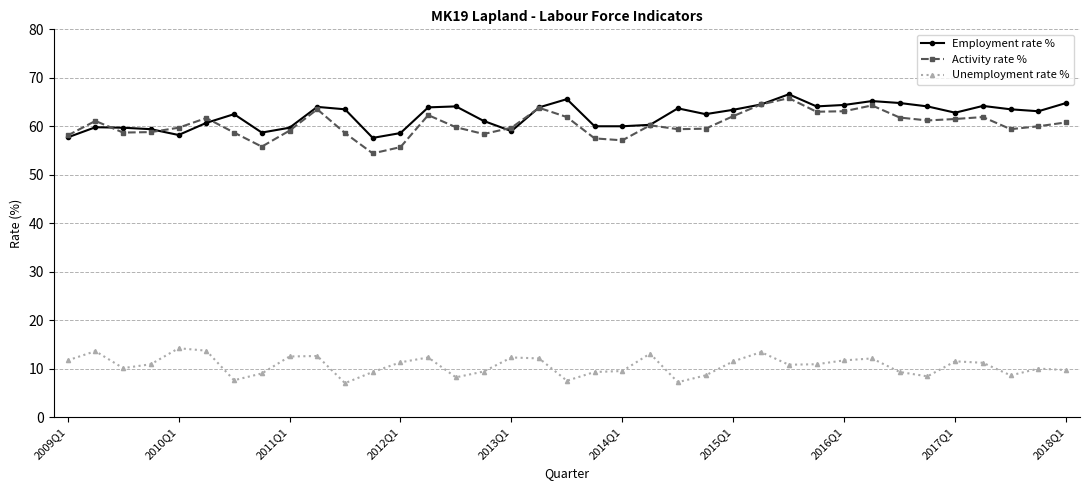

True or false: Unemployment rate % and Employment rate % intersect in this chart.

False